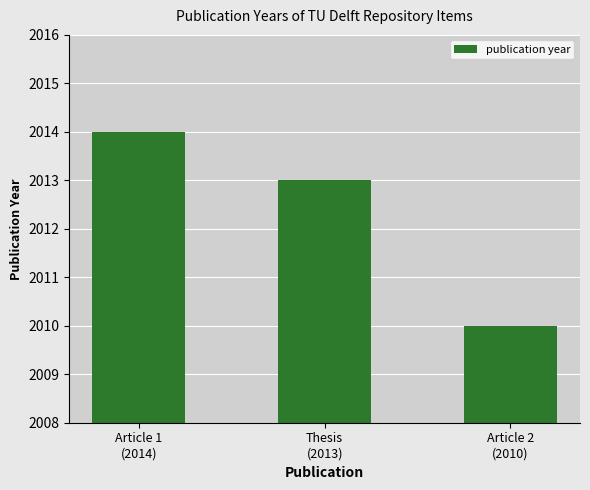

Rank the categories by value from lowest to highest.

Article 2
(2010), Thesis
(2013), Article 1
(2014)